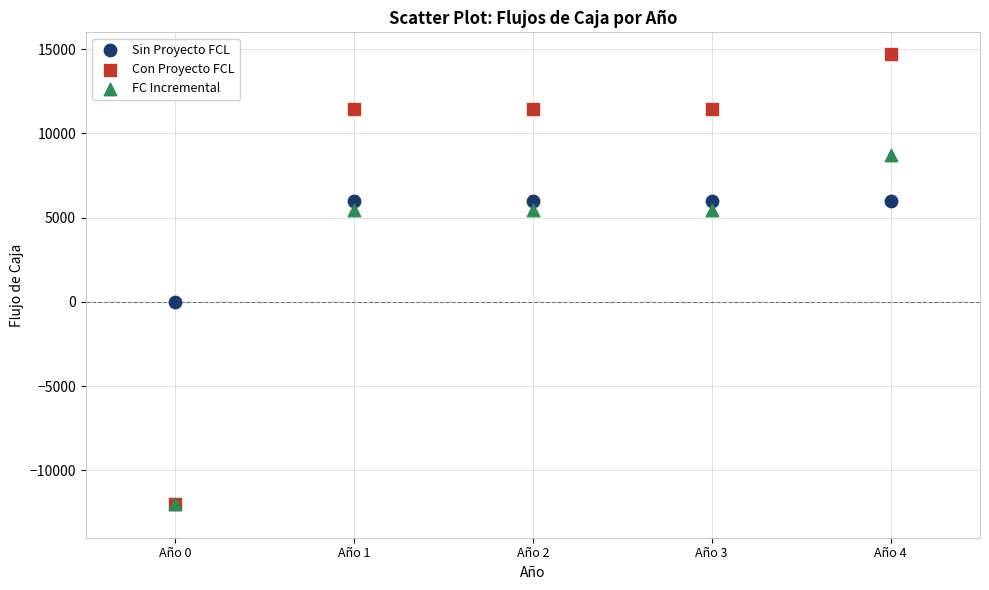

In the FC Incremental series, what Y value is closest to -1637?

5425